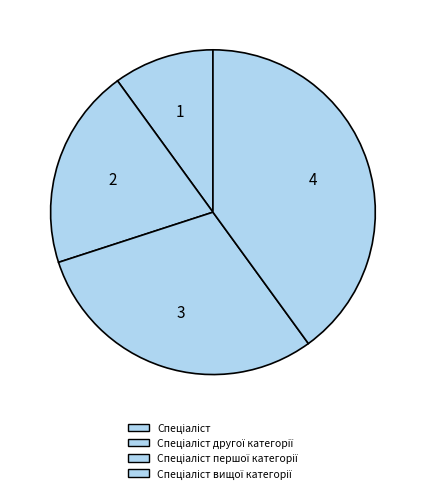

How many segments does this pie chart have?

4